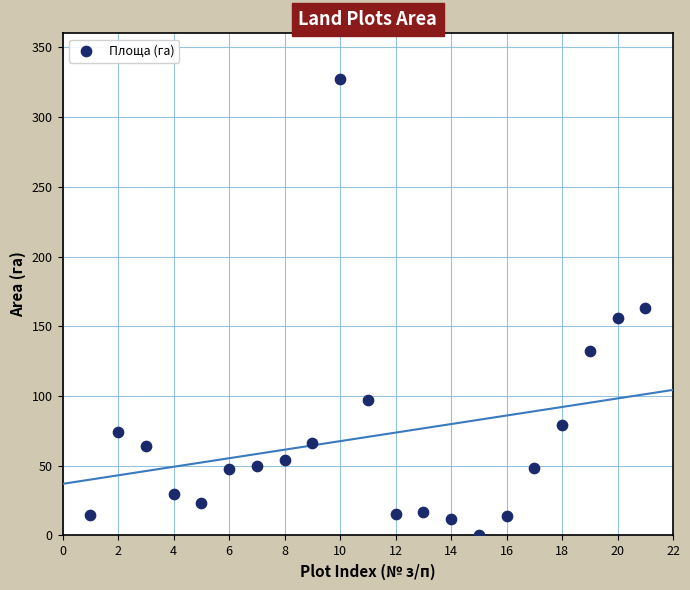

What is the range of X values (max minus min)?

20.0